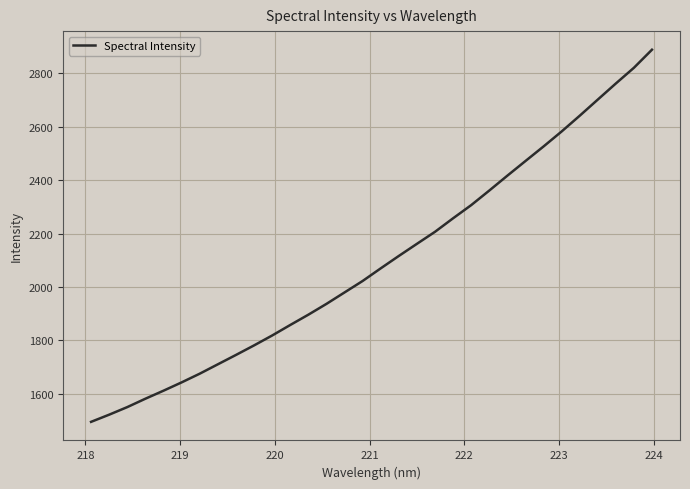

What is the maximum value shown in the chart?

2887.7